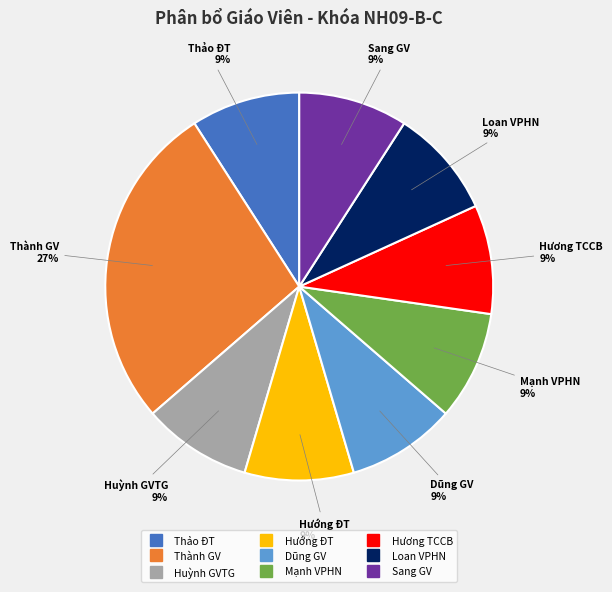

Is Thảo ĐT the majority of the pie?

No